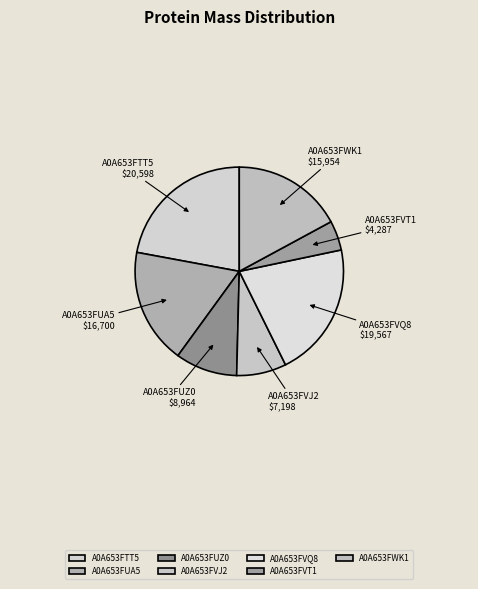

What is the ratio of the value at A0A653FWK1 to the value at A0A653FTT5?

0.8